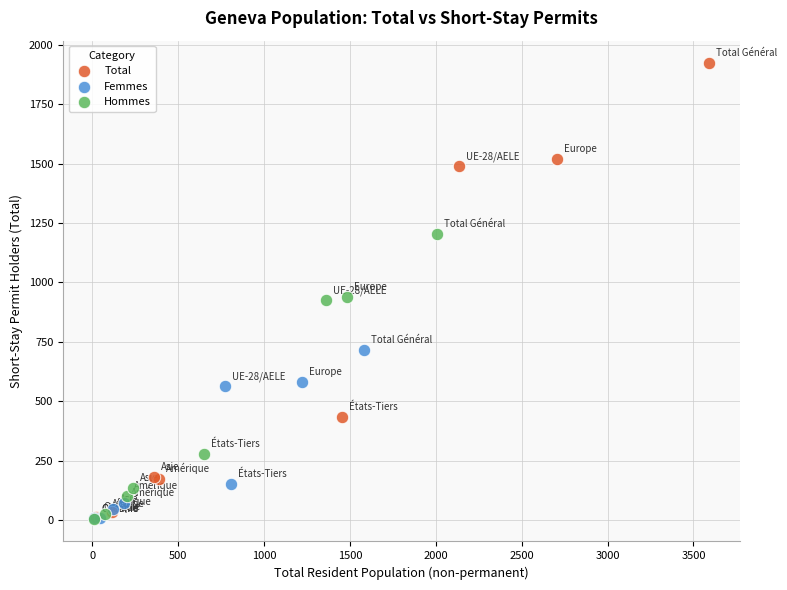

What are all the series names shown in the legend?

Total, Femmes, Hommes